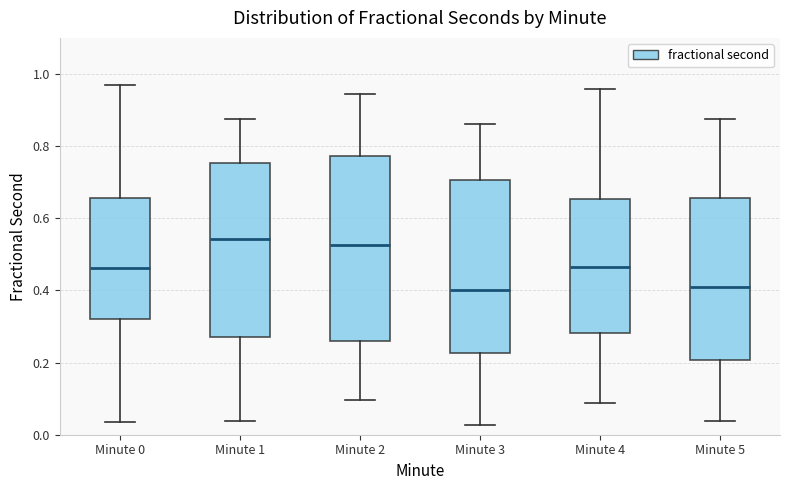

Reading left to right, read every box against the y-axis: the position of its median line, the range the box covers, and the ends of its whiskers. The values are not printed on the chart, so give them approximately, as read against the axis.

Minute 0: median 0.46, box 0.32 to 0.66, whiskers 0.04 to 0.98
Minute 1: median 0.54, box 0.28 to 0.76, whiskers 0.04 to 0.88
Minute 2: median 0.52, box 0.26 to 0.78, whiskers 0.10 to 0.94
Minute 3: median 0.40, box 0.22 to 0.70, whiskers 0.02 to 0.86
Minute 4: median 0.46, box 0.28 to 0.66, whiskers 0.08 to 0.96
Minute 5: median 0.40, box 0.20 to 0.66, whiskers 0.04 to 0.88